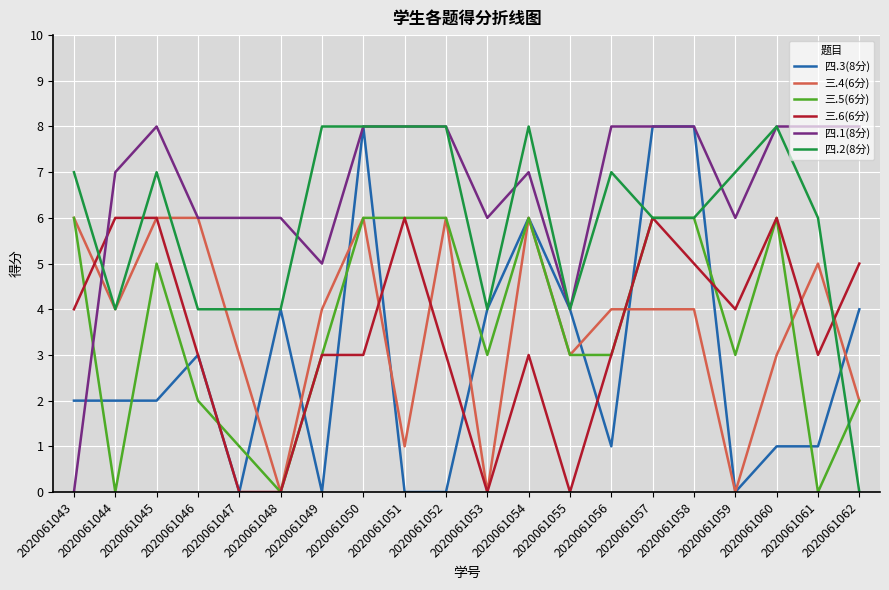

At 2020061061, list the series in order from largest to smallest.

四.1(8分), 四.2(8分), 三.4(6分), 三.6(6分), 四.3(8分), 三.5(6分)